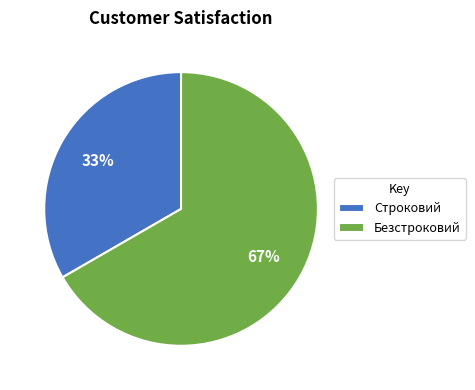

Do Безстроковий and Строковий together represent more than half of the pie?

Yes